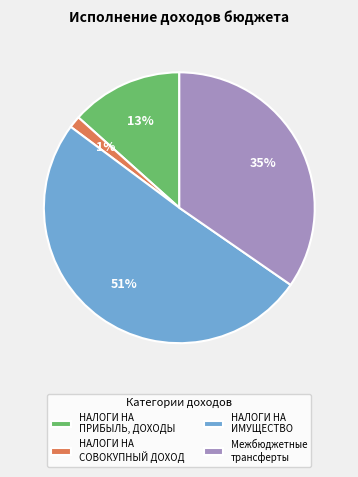

Which category has the biggest portion of the pie?

НАЛОГИ НА ИМУЩЕСТВО